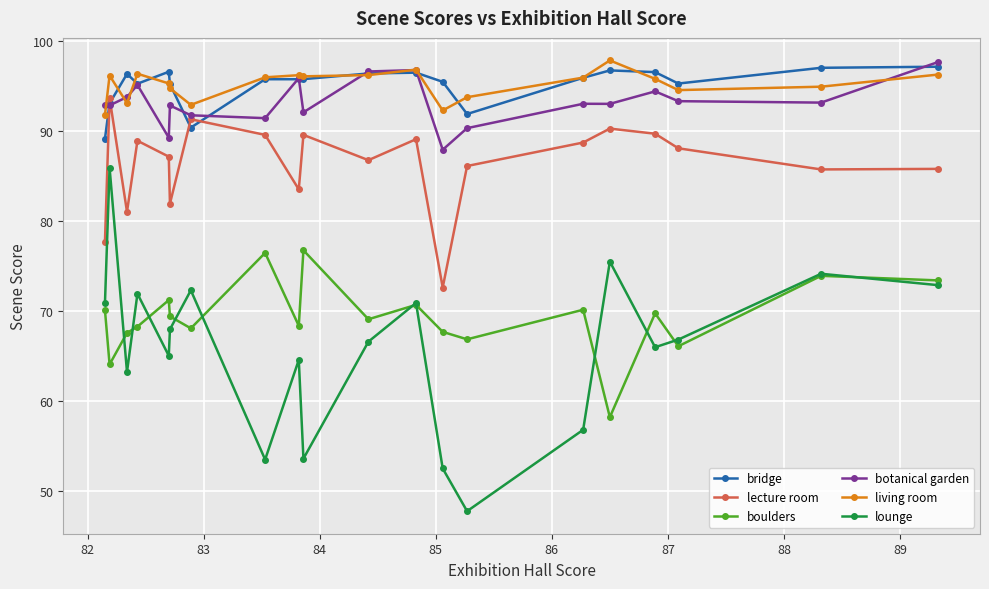

How many values in the lecture room series exceed 88?

10